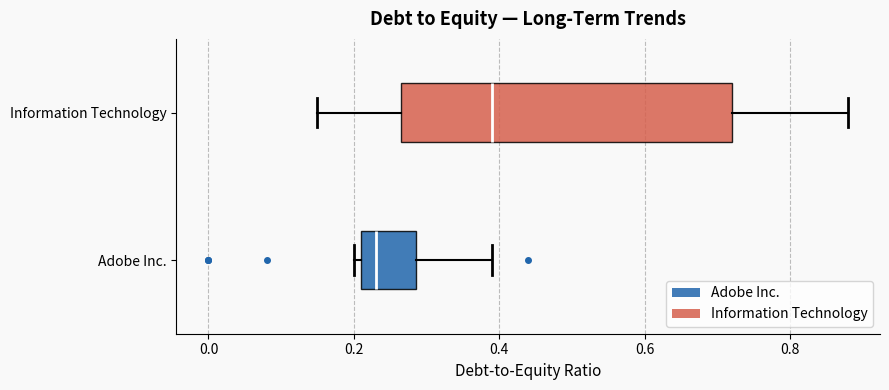

Which box's median line is the furthest to the left?

Adobe Inc.